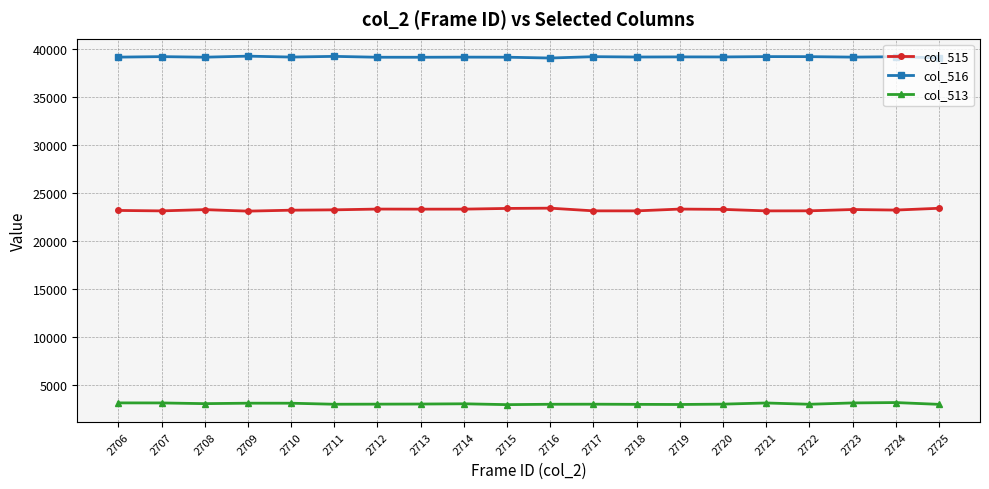

True or false: col_515 has more than 1 points higher than both neighbors.

True